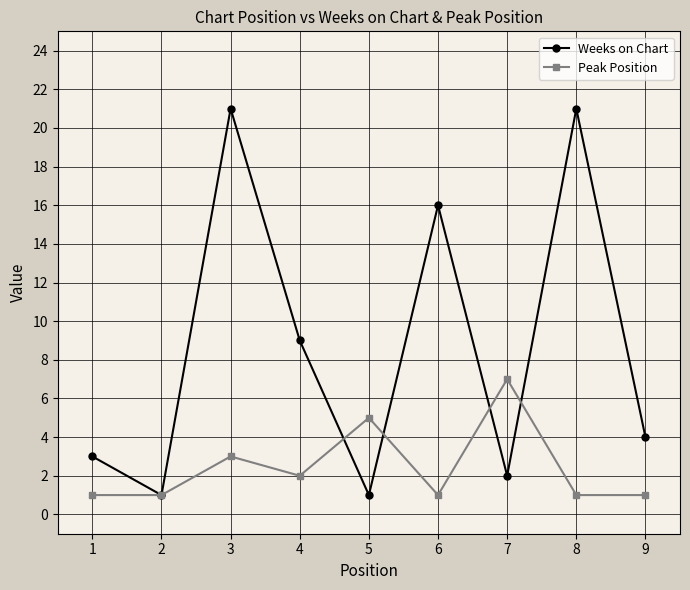

Rank the series at 4 from highest to lowest value.

Weeks on Chart, Peak Position